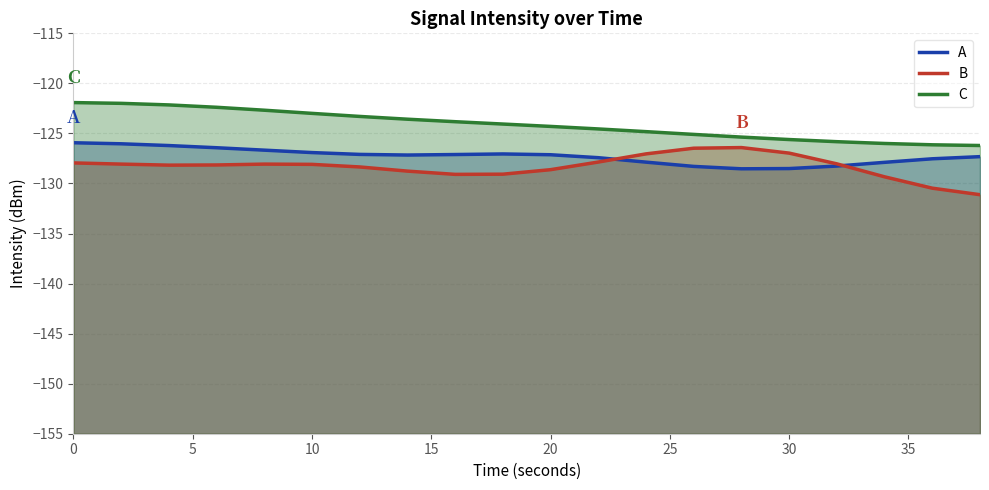

How many series are shown in this chart?

3